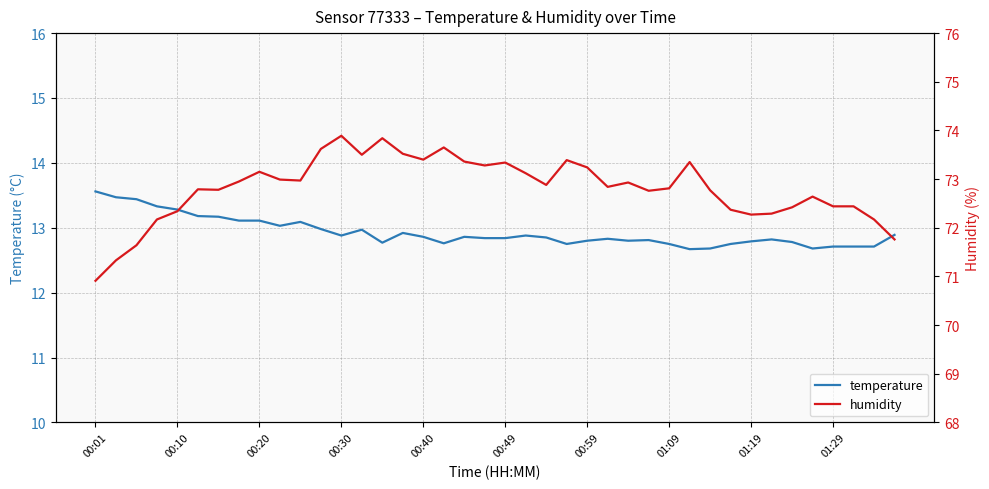

What is the total value across all series at 00:49?

86.2